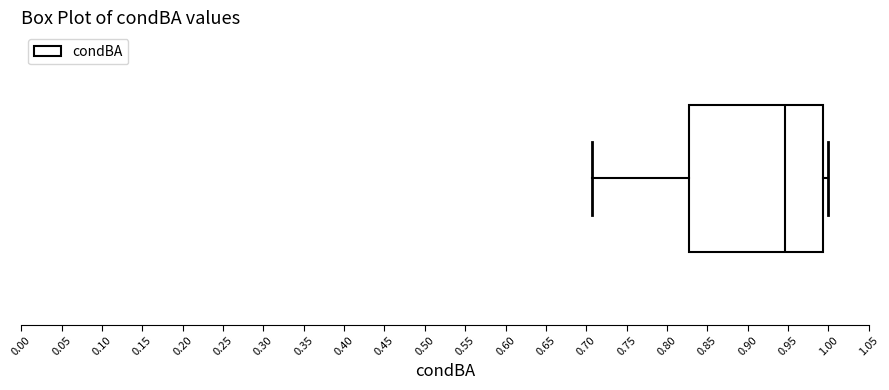

Transcribe this box plot: give where the median line is, the range the box spans, and where the two whiskers end, as read against the x-axis. The values are not printed on the chart, so give them approximately, as read against the axis.

median 0.945, box 0.825 to 0.995, whiskers 0.705 to 1.000